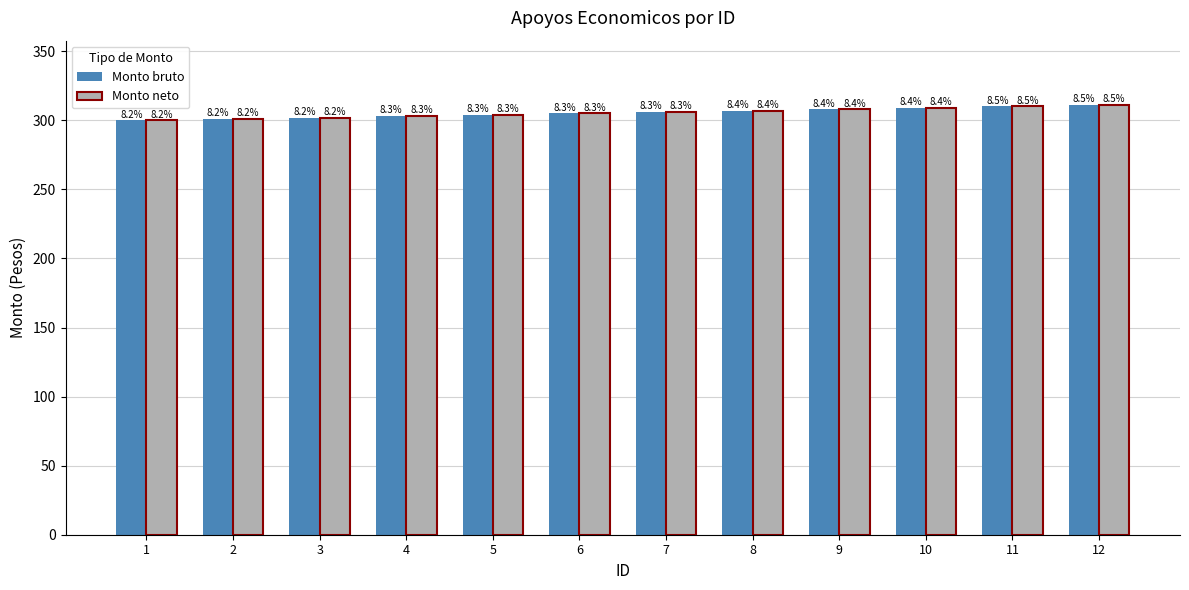

At which category is the sum across all series the highest?

12